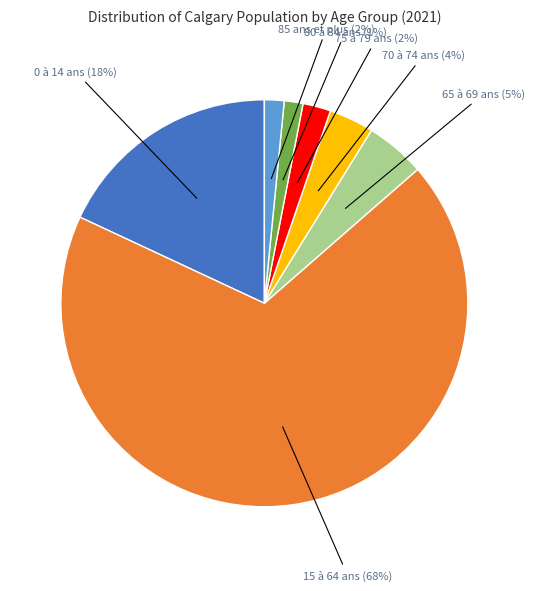

To the nearest percent, what is the average slice percentage?

14%